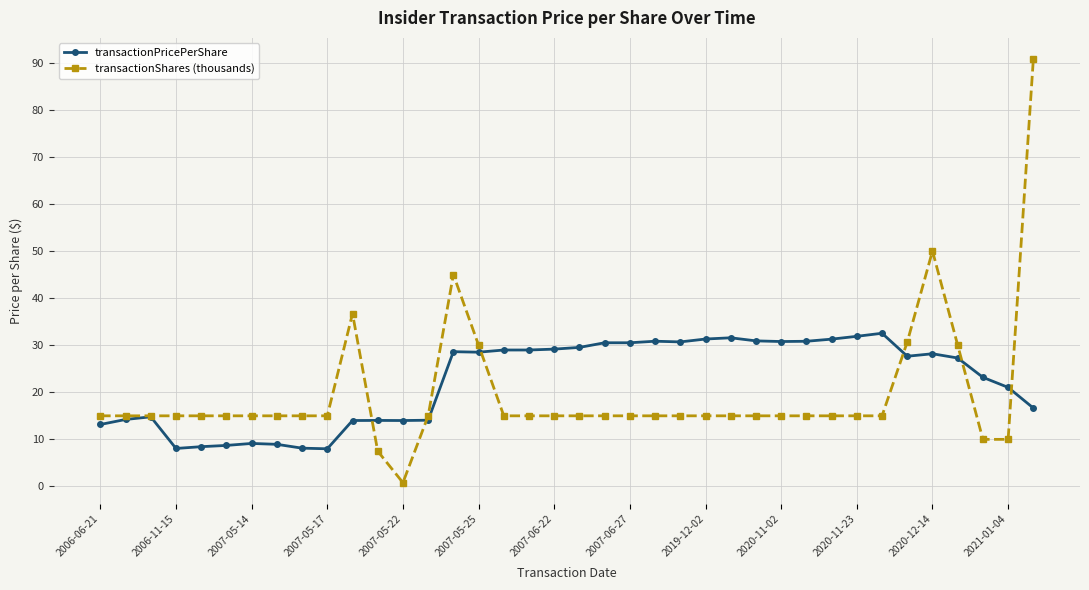

True or false: transactionPricePerShare has more than 1 points higher than both neighbors.

True